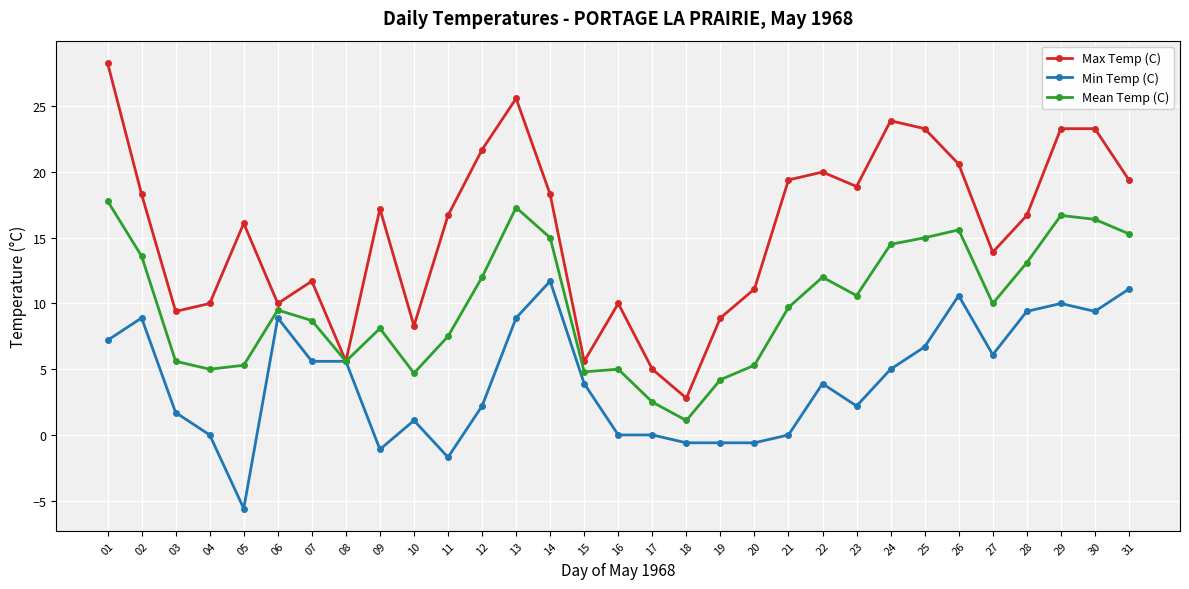

True or false: Max Temp (C) has a value of 16.1 at 05.

True